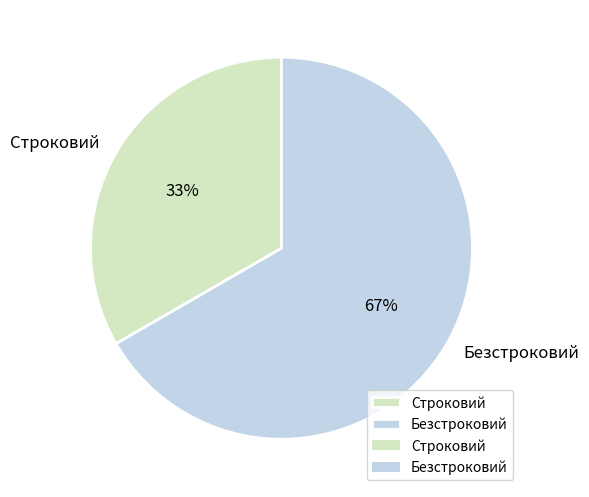

Is there a majority slice in this chart?

Yes